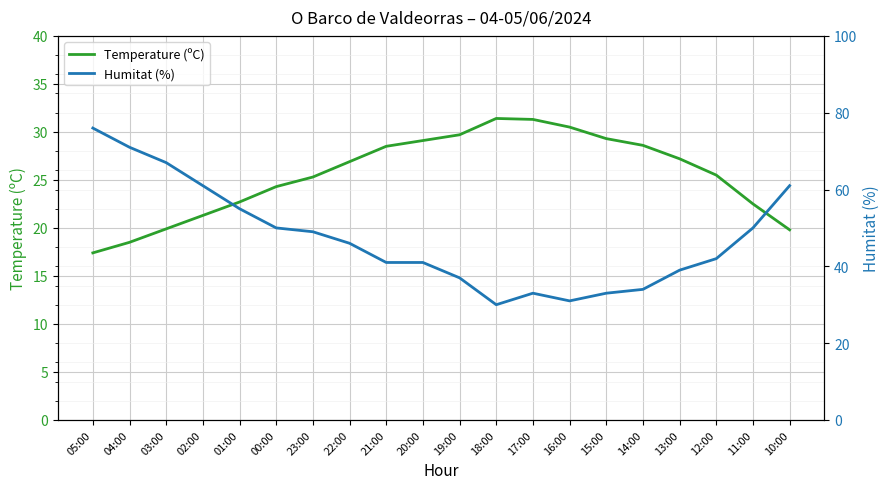

Rank the series by their average value, from highest to lowest.

Humitat (%), Temperature (ºC)